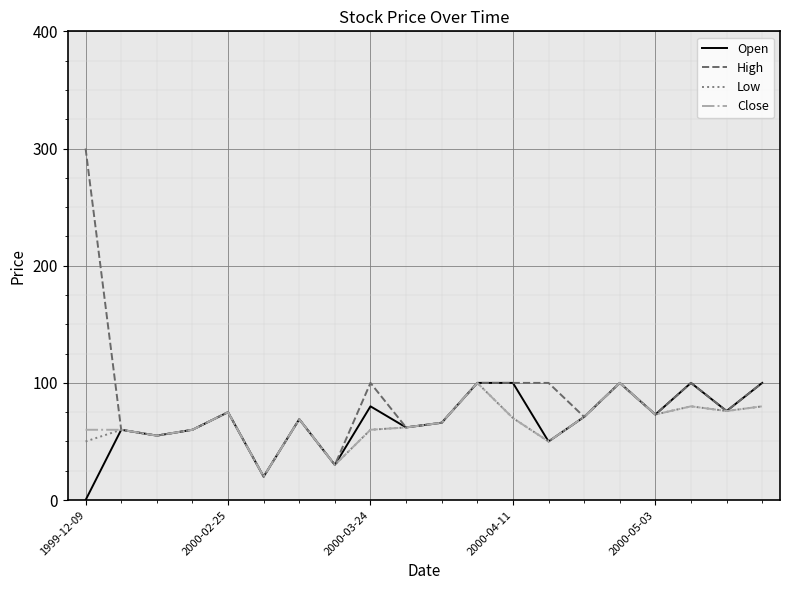

Which series has the widest spread of values?

High